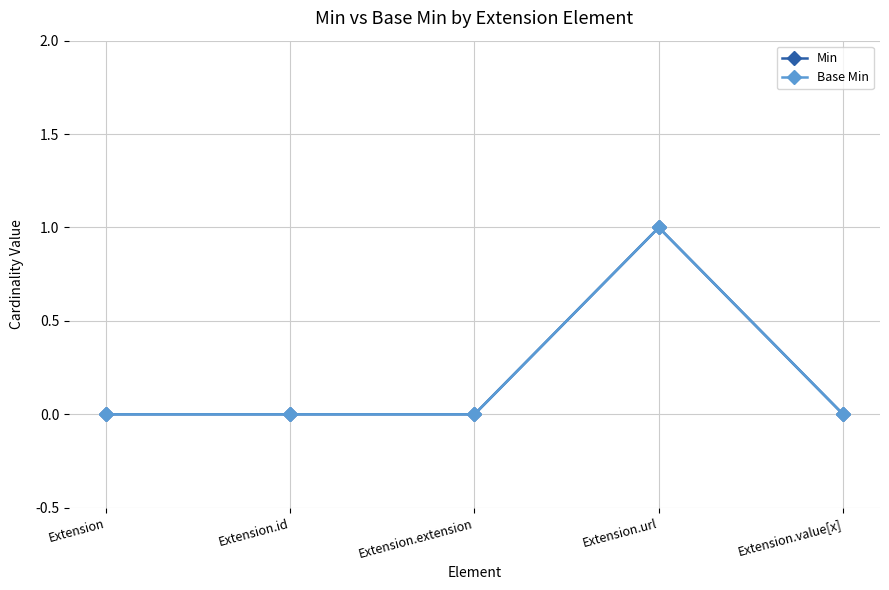

Does the chart have visible grid lines?

Yes